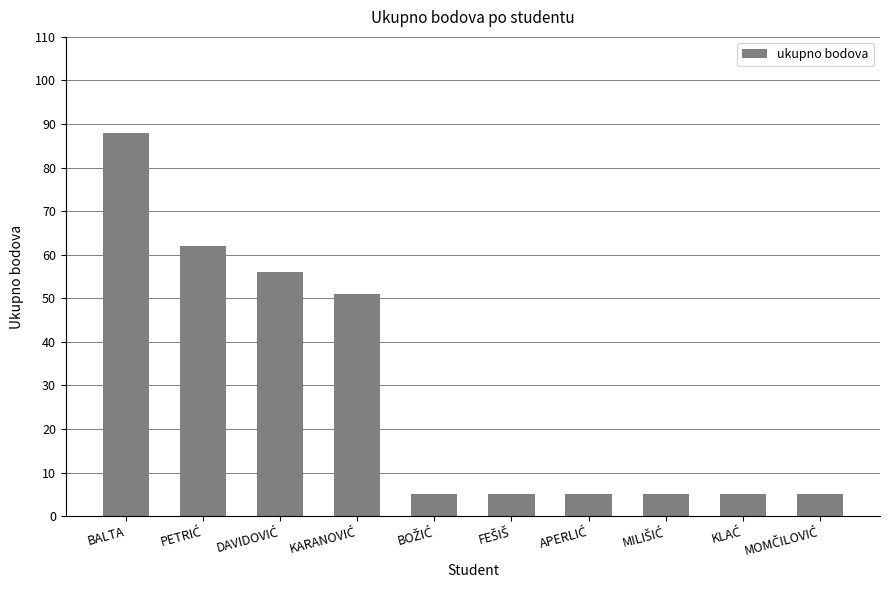

What is the minimum value shown in the chart?

5